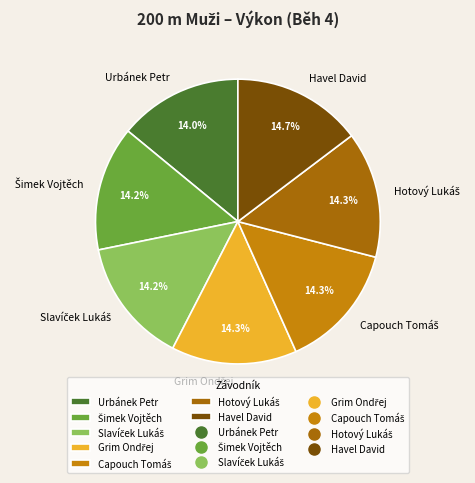

Is there any slice that represents more than half of the pie?

No